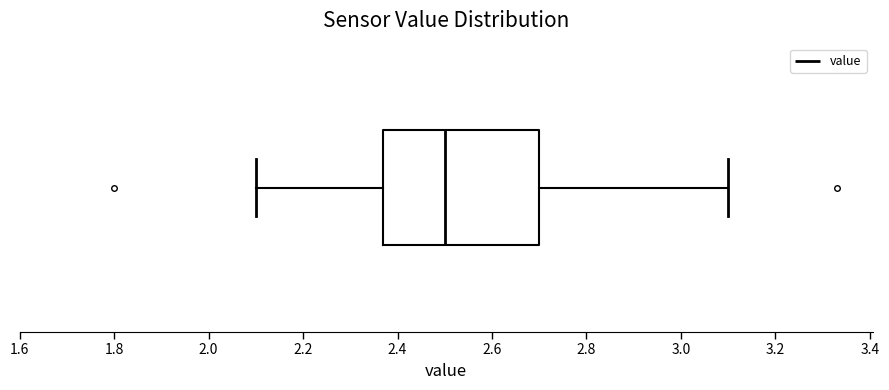

Transcribe this box plot: give where the median line is, the range the box spans, and where the two whiskers end, as read against the x-axis. The values are not printed on the chart, so give them approximately, as read against the axis.

median 2.50, box 2.38 to 2.70, whiskers 2.10 to 3.10